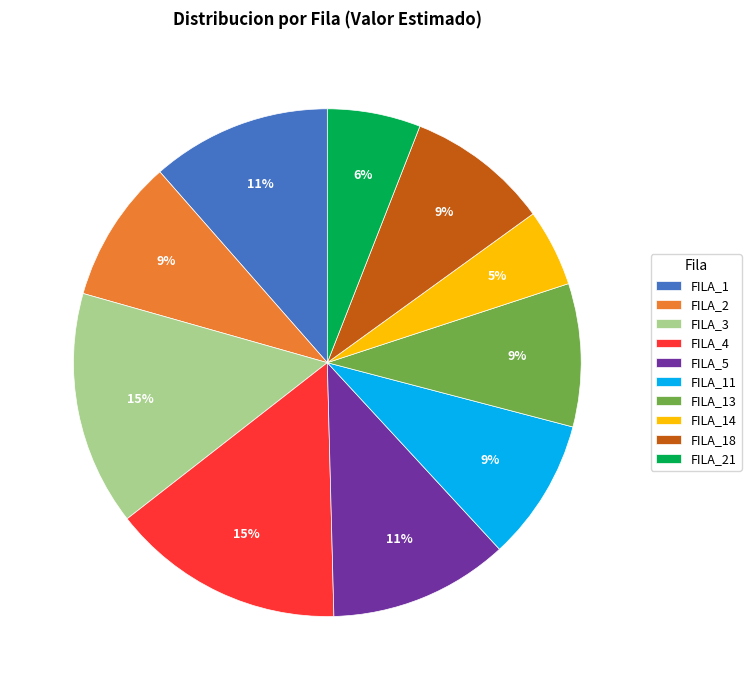

What is the smallest slice in the pie chart?

FILA_14